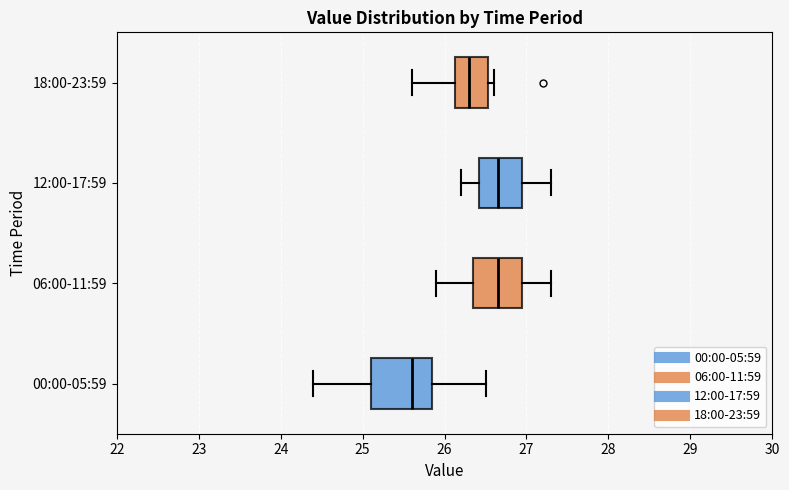

Comparing the boxes themselves (not the whiskers), which one is the widest?

00:00-05:59